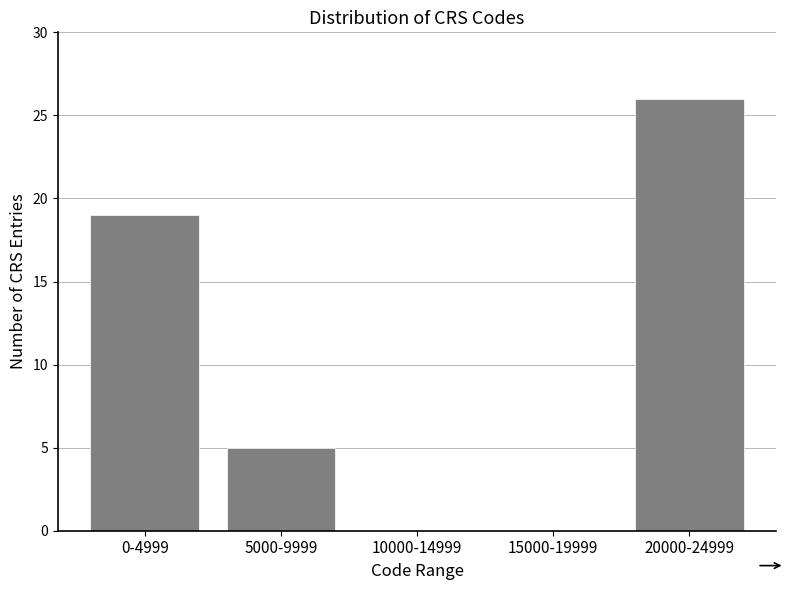

Reading left to right, list all the values displayed in this chart.

0-4999=19	5000-9999=5	10000-14999=0	15000-19999=0	20000-24999=26